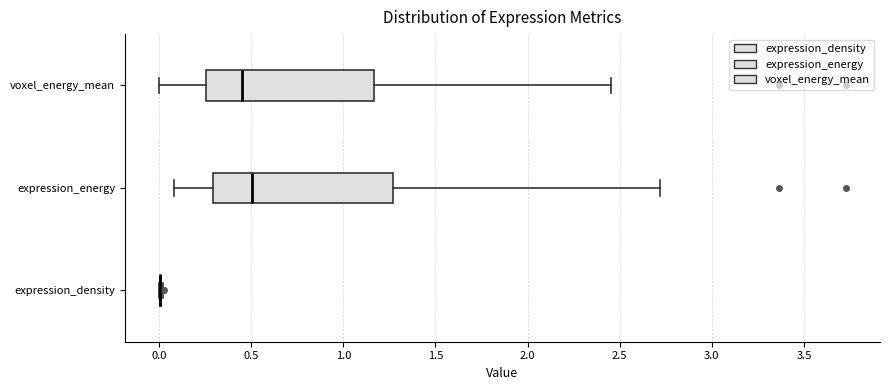

Reading bottom to top, transcribe this box plot: for each box, give where its median line is, the range the box spans, and where its two whiskers end, as read against the x-axis. The values are not printed on the chart, so give them approximately, as read against the axis.

expression_density: box collapsed to a line at 0.00, whiskers 0.00 to 0.00
expression_energy: median 0.50, box 0.30 to 1.25, whiskers 0.10 to 2.70
voxel_energy_mean: median 0.45, box 0.25 to 1.15, whiskers 0.00 to 2.45